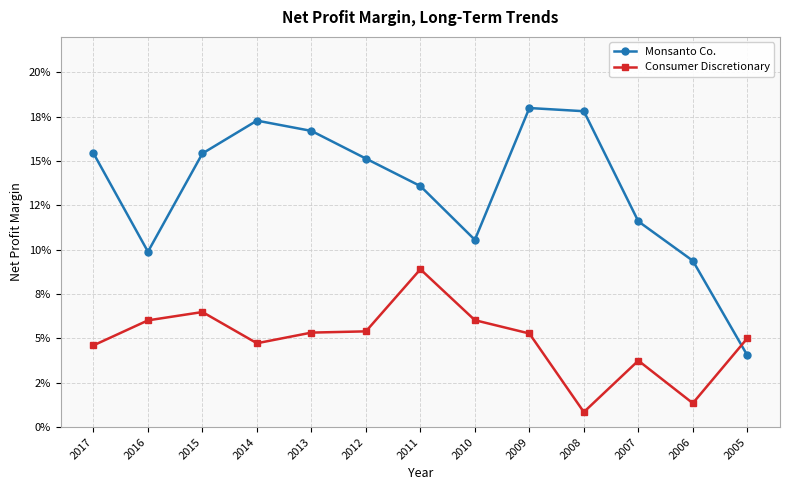

What are all the series names shown in the legend?

Monsanto Co., Consumer Discretionary